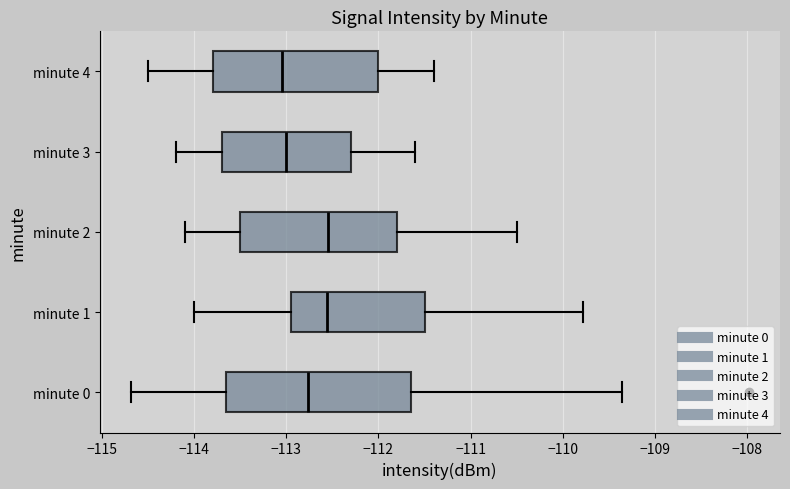

Reading bottom to top, transcribe this box plot: for each box, give where its median line is, the range the box spans, and where its two whiskers end, as read against the x-axis. The values are not printed on the chart, so give them approximately, as read against the axis.

minute 0: median -112.8, box -113.7 to -111.7, whiskers -114.7 to -109.4
minute 1: median -112.6, box -113.0 to -111.5, whiskers -114.0 to -109.8
minute 2: median -112.5, box -113.5 to -111.8, whiskers -114.1 to -110.5
minute 3: median -113.0, box -113.7 to -112.3, whiskers -114.2 to -111.6
minute 4: median -113.0, box -113.8 to -112.0, whiskers -114.5 to -111.4